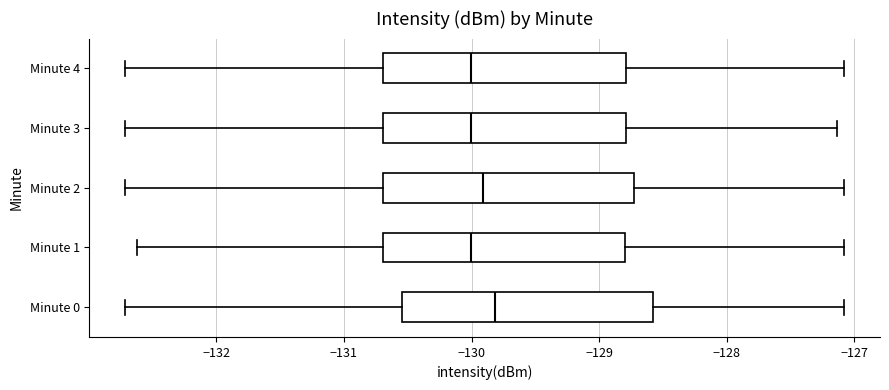

Reading bottom to top, read every box against the x-axis: the position of its median line, the range the box covers, and the ends of its whiskers. The values are not printed on the chart, so give them approximately, as read against the axis.

Minute 0: median -129.8, box -130.5 to -128.6, whiskers -132.7 to -127.1
Minute 1: median -130.0, box -130.7 to -128.8, whiskers -132.6 to -127.1
Minute 2: median -129.9, box -130.7 to -128.7, whiskers -132.7 to -127.1
Minute 3: median -130.0, box -130.7 to -128.8, whiskers -132.7 to -127.1
Minute 4: median -130.0, box -130.7 to -128.8, whiskers -132.7 to -127.1